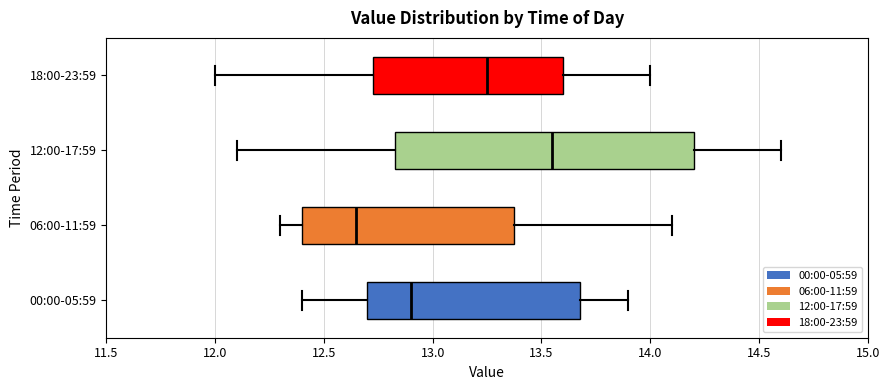

Where does the median line of the box for 12:00-17:59 sit on the x-axis? The values are not printed on the chart, so give them approximately, as read against the axis.

13.55